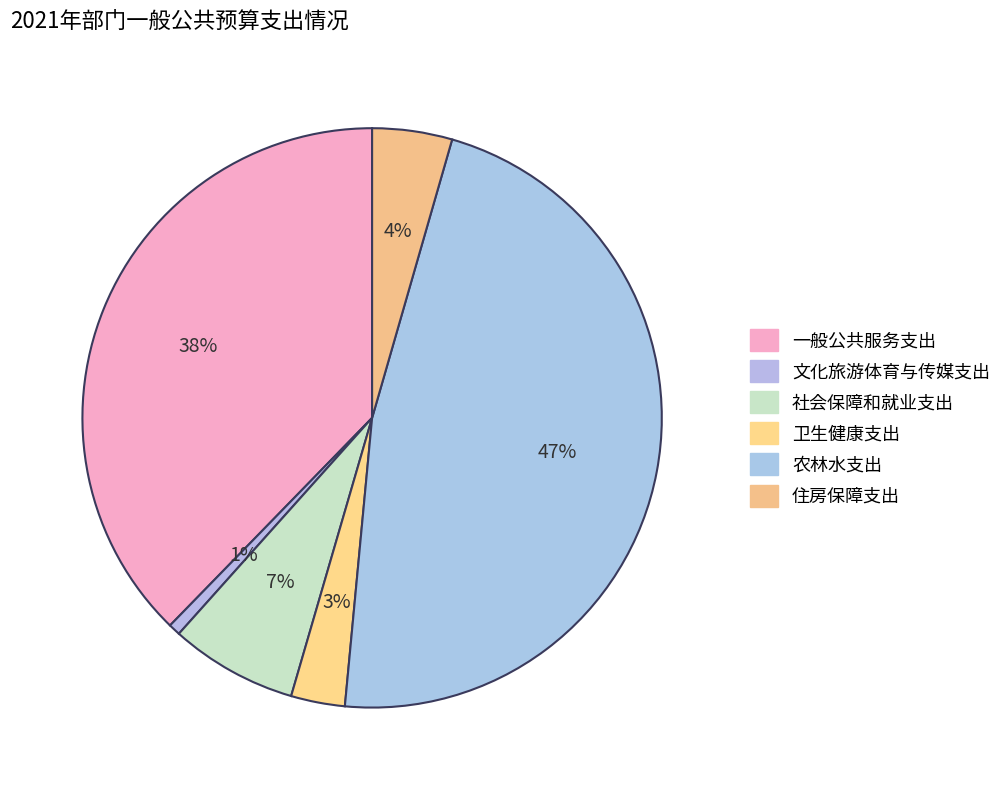

To the nearest percent, what is the combined percentage of 文化旅游体育与传媒支出 and 农林水支出?

48%